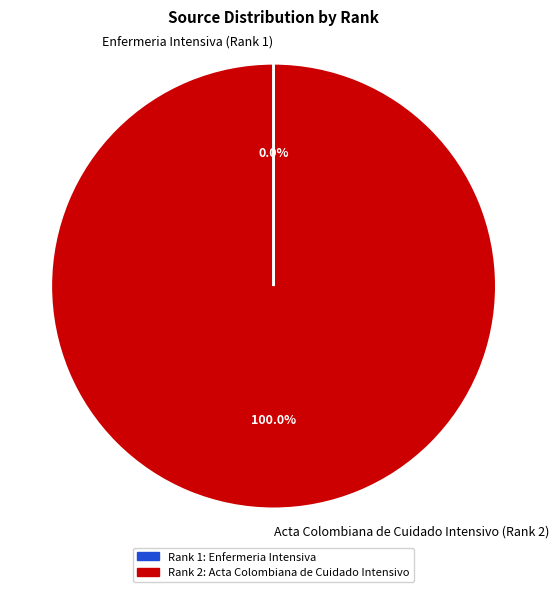

True or false: Acta Colombiana de Cuidado Intensivo (Rank 2) accounts for 93% of the total.

False